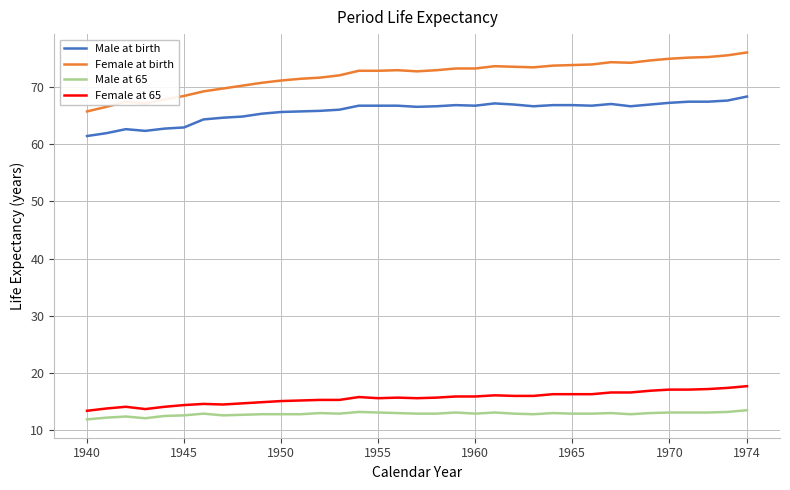

True or false: Male at 65 and Male at birth intersect in this chart.

False